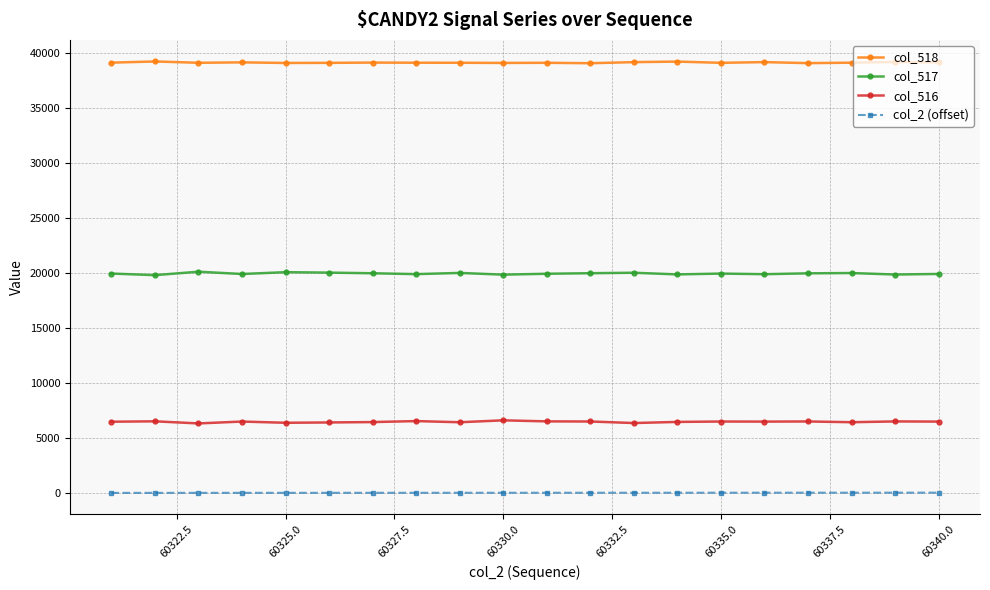

At how many categories does at least one series exceed 38585?

20